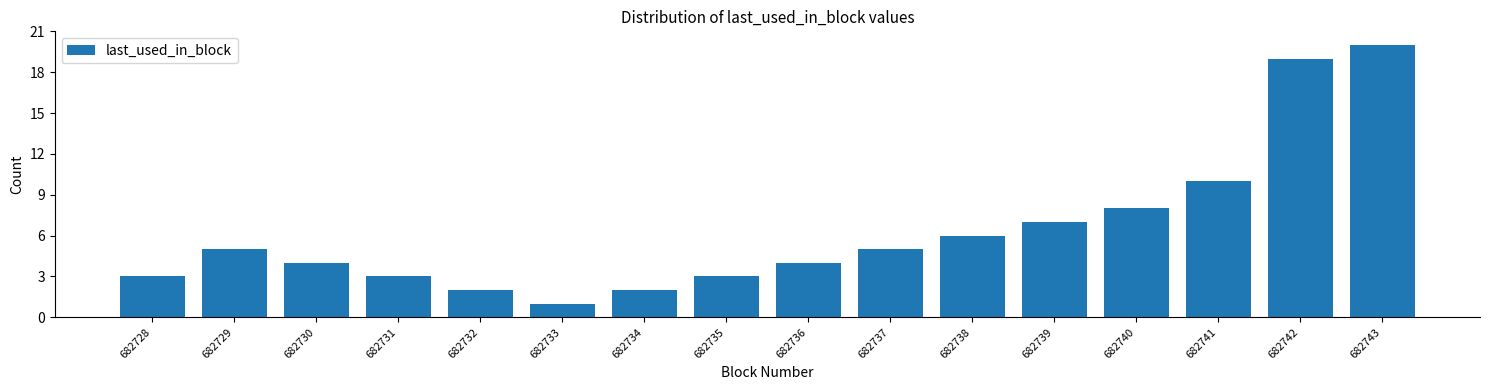

Reading left to right, transcribe all the data shown in this chart.

3	5	4	3	2	1	2	3	4	5	6	7	8	10	19	20